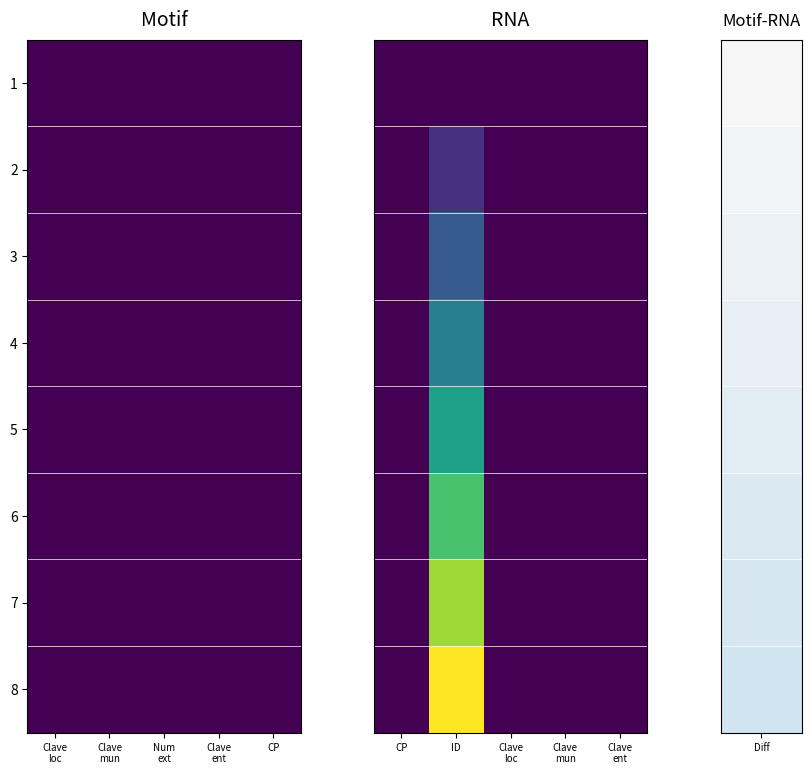

The value of 7 at Clave loc is 0.0. True or false?

True